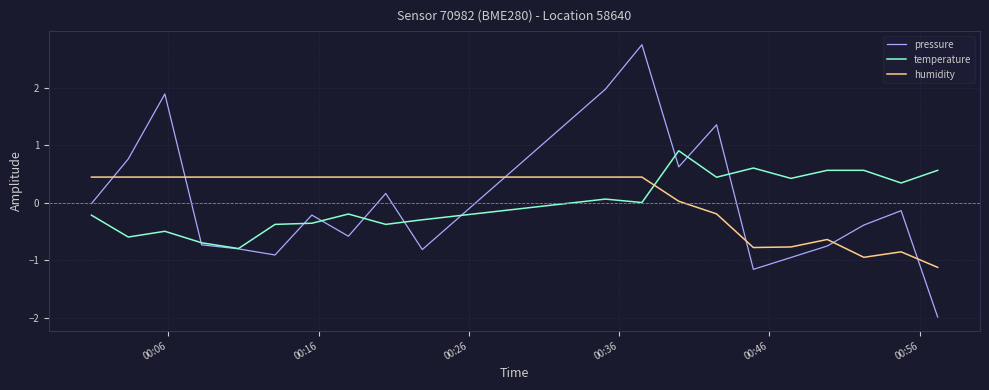

Rank the series by their maximum value, from highest to lowest.

pressure, temperature, humidity